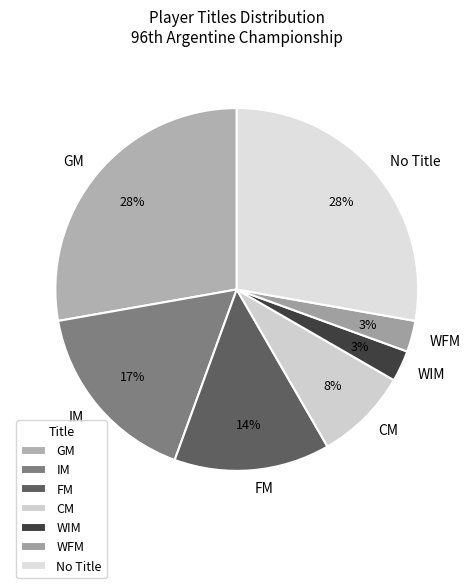

Do FM and WFM together represent more than half of the pie?

No